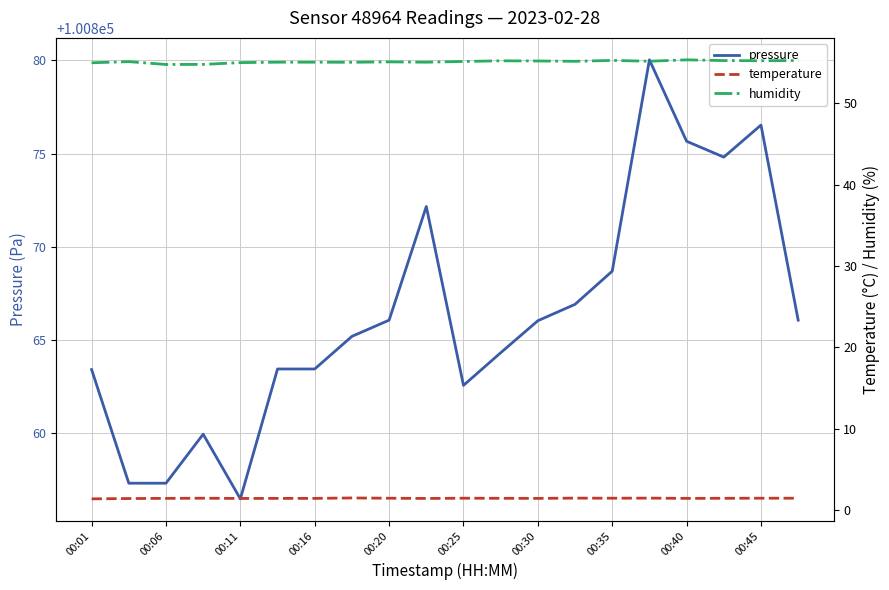

What is the maximum value for pressure?

100880.0